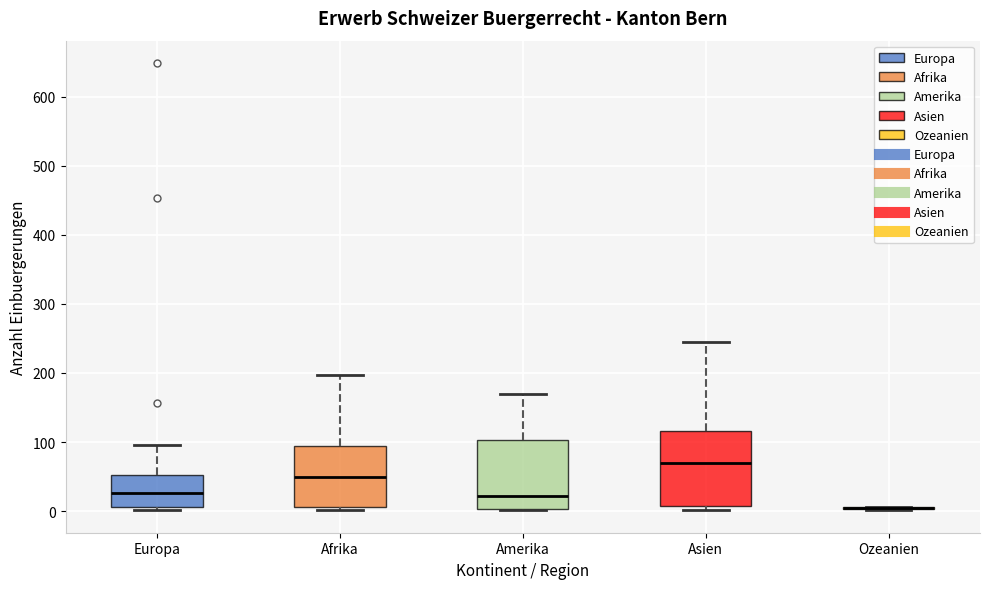

Reading left to right, transcribe this box plot: for each box, give where its median line is, the range the box spans, and where its two whiskers end, as read against the y-axis. The values are not printed on the chart, so give them approximately, as read against the axis.

Europa: median 30, box 10 to 50, whiskers 0 to 100
Afrika: median 50, box 10 to 90, whiskers 0 to 200
Amerika: median 20, box 0 to 100, whiskers 0 to 170
Asien: median 70, box 10 to 120, whiskers 0 to 250
Ozeanien: box collapsed to a line at 0, whiskers 0 to 10